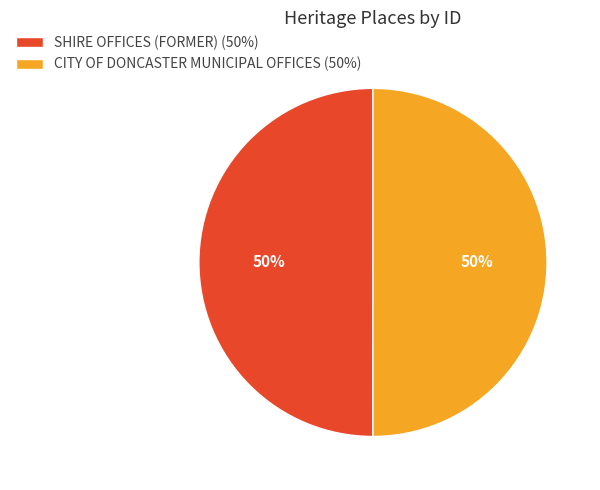

To the nearest percent, what is the average slice percentage?

50%